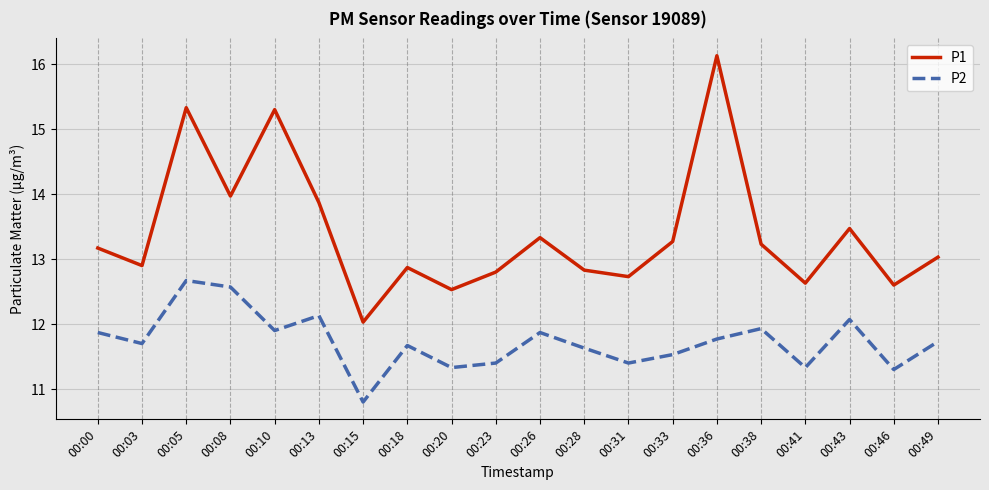

Between 00:03 and 00:46, which series saw the biggest shift?

P2